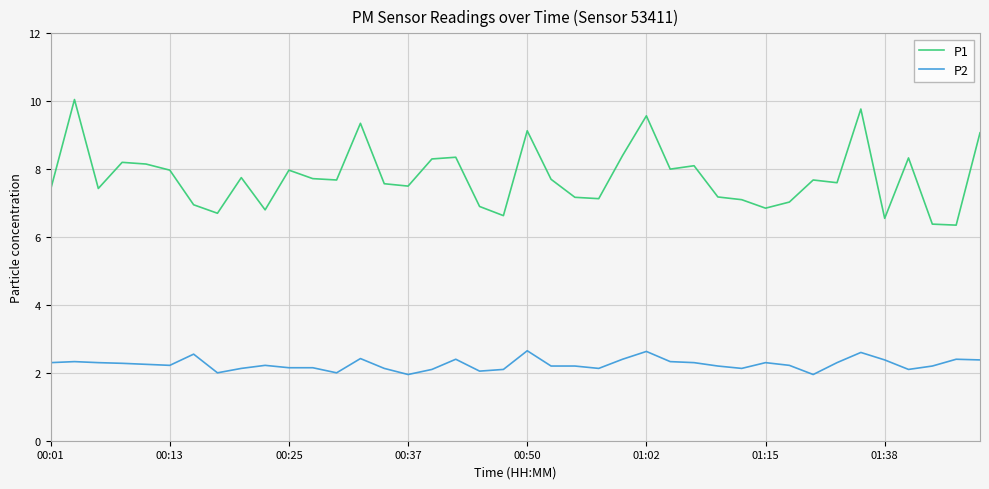

Which series has the widest spread of values?

P1